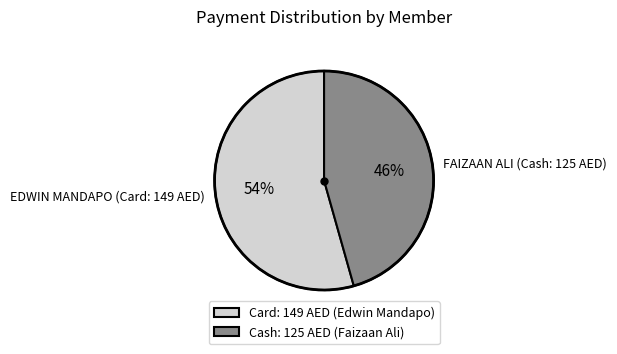

Rank the categories by value from highest to lowest.

EDWIN MANDAPO (Card: 149 AED), FAIZAAN ALI (Cash: 125 AED)